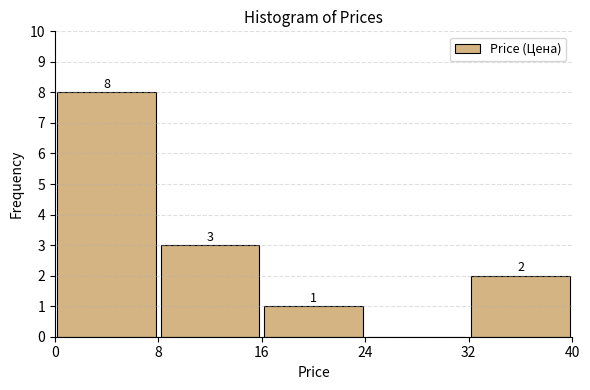

Which range on the x-axis has the tallest bar?

0 to 8